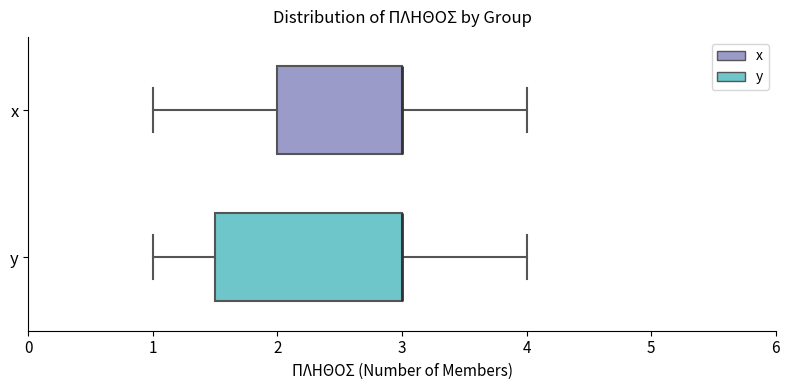

Comparing the boxes themselves (not the whiskers), which one is the widest?

y